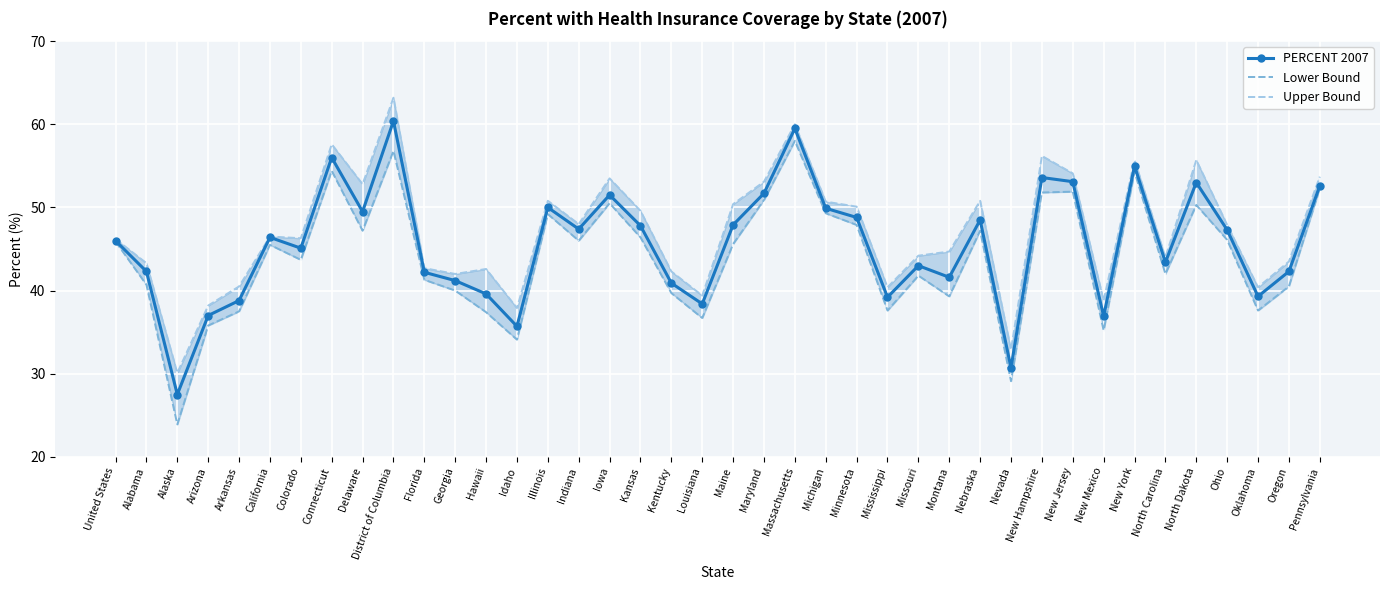

At Arkansas, list the series in order from largest to smallest.

Upper Bound, PERCENT 2007, Lower Bound